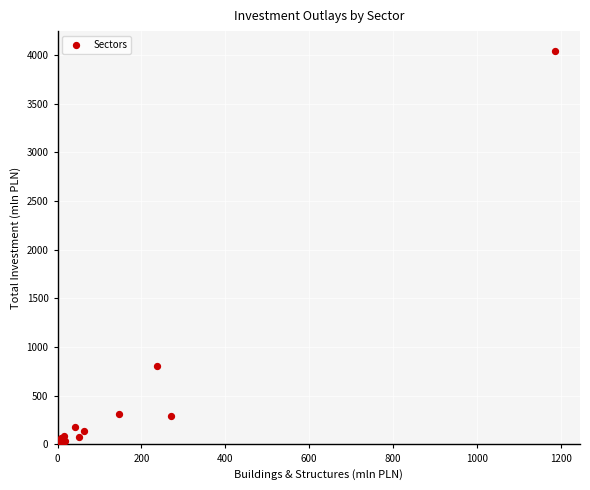

What Y value in the scatter plot is closest to 2030?

804.9